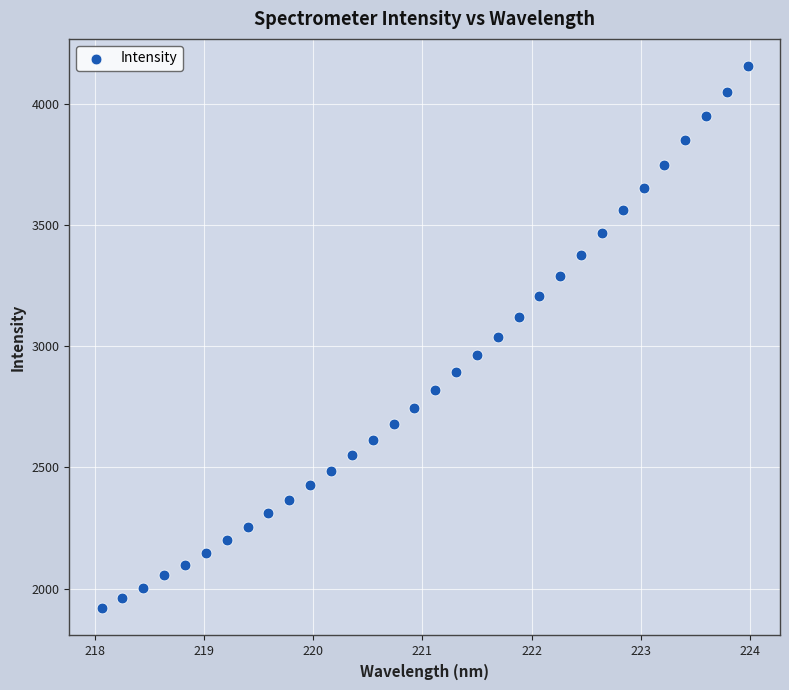

What is the range of X values (max minus min)?

5.9